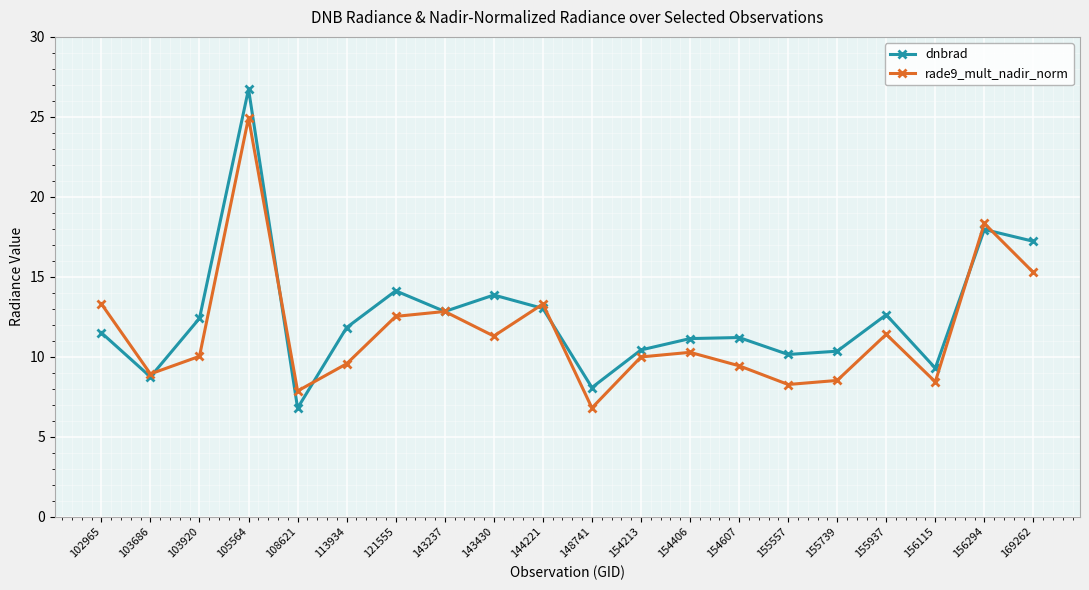

At which label is dnbrad closest to 16?

169262